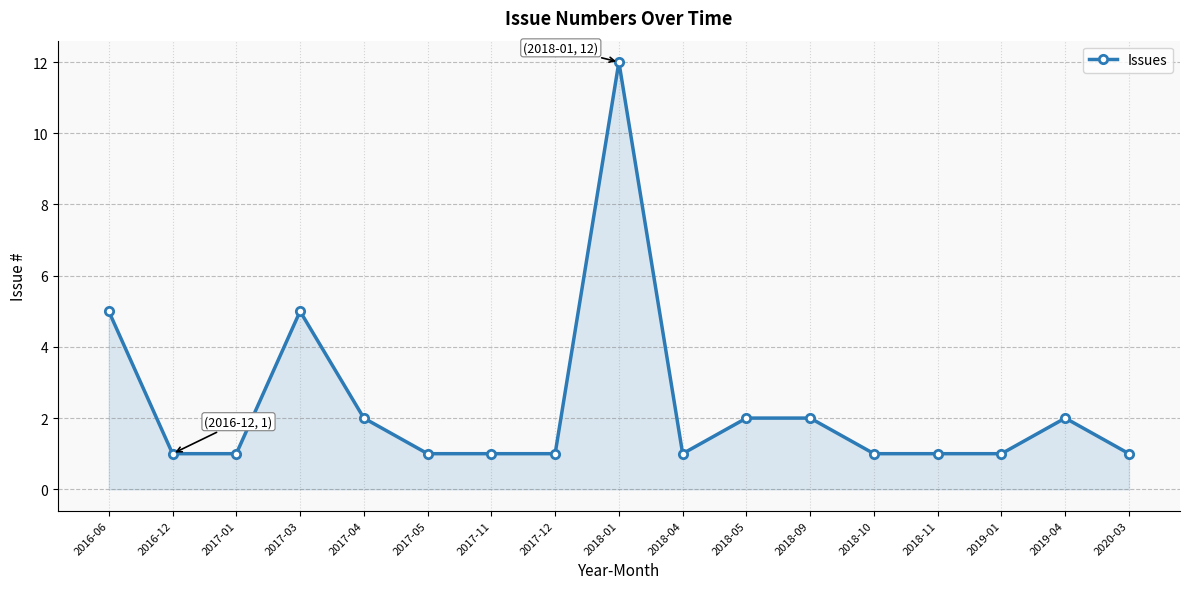

Reading right to left, extract all data points from this chart.

2020-03=1	2019-04=2	2019-01=1	2018-11=1	2018-10=1	2018-09=2	2018-05=2	2018-04=1	2018-01=12	2017-12=1	2017-11=1	2017-05=1	2017-04=2	2017-03=5	2017-01=1	2016-12=1	2016-06=5